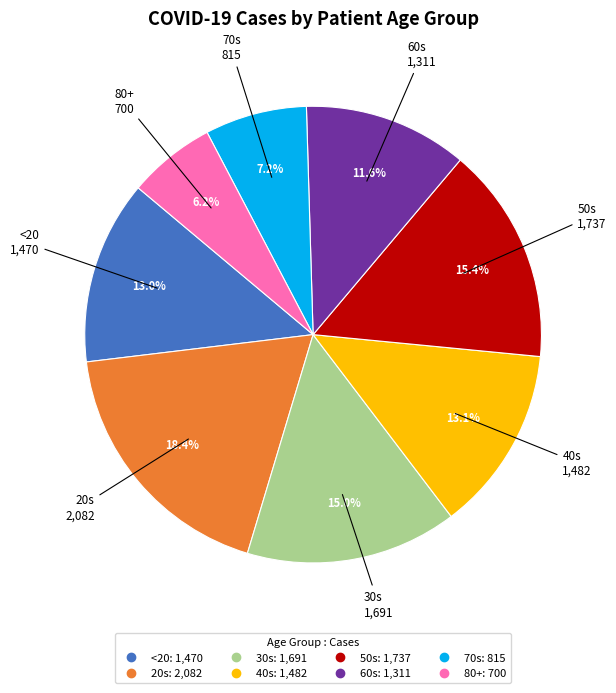

To the nearest percent, what is the difference between the largest and smallest slice percentages?

12%